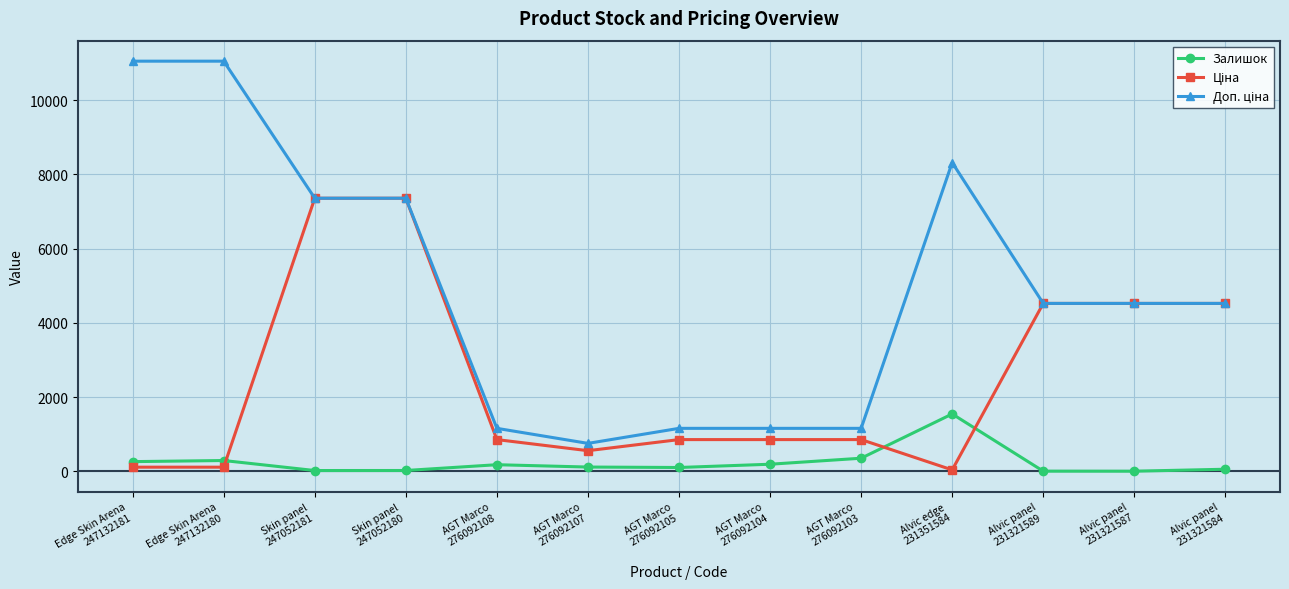

True or false: Залишок has more than 0 points higher than both neighbors.

True